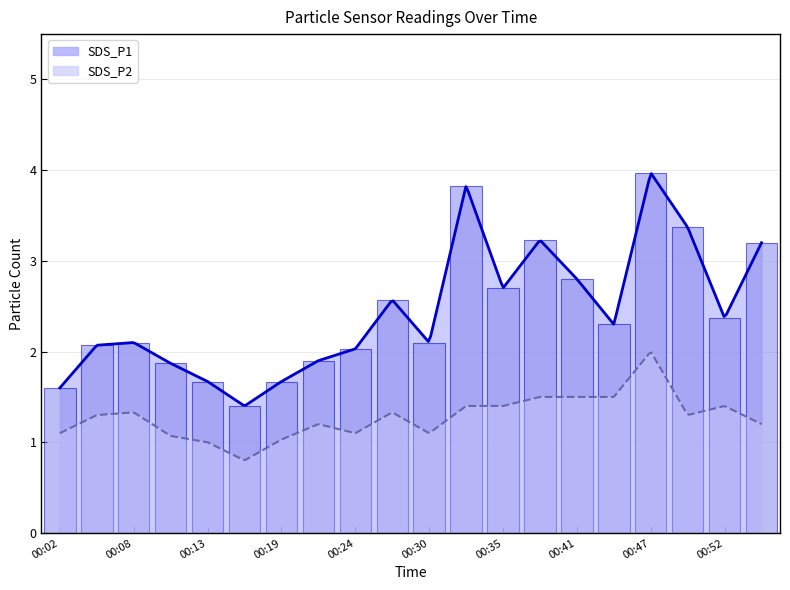

What is the approximate value at 00:05?

2.1